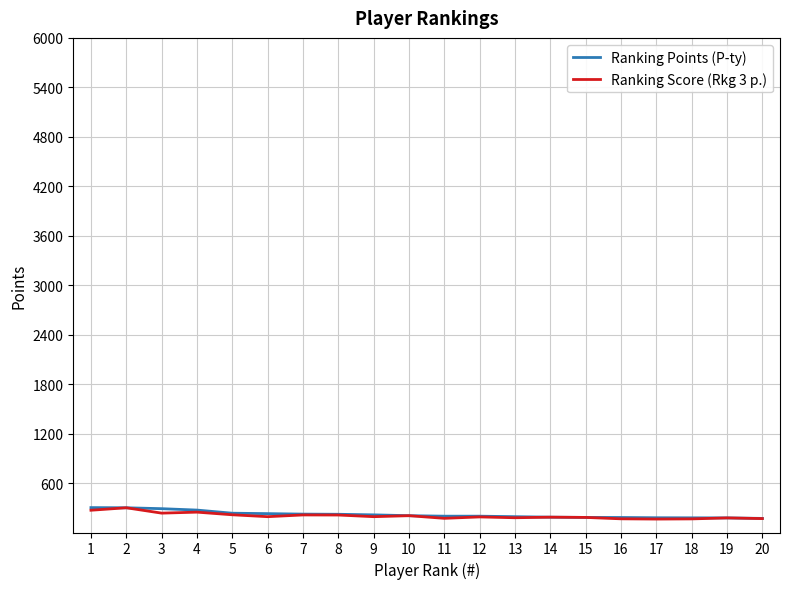

What is the lowest value of the Ranking Points (P-ty) series?

171